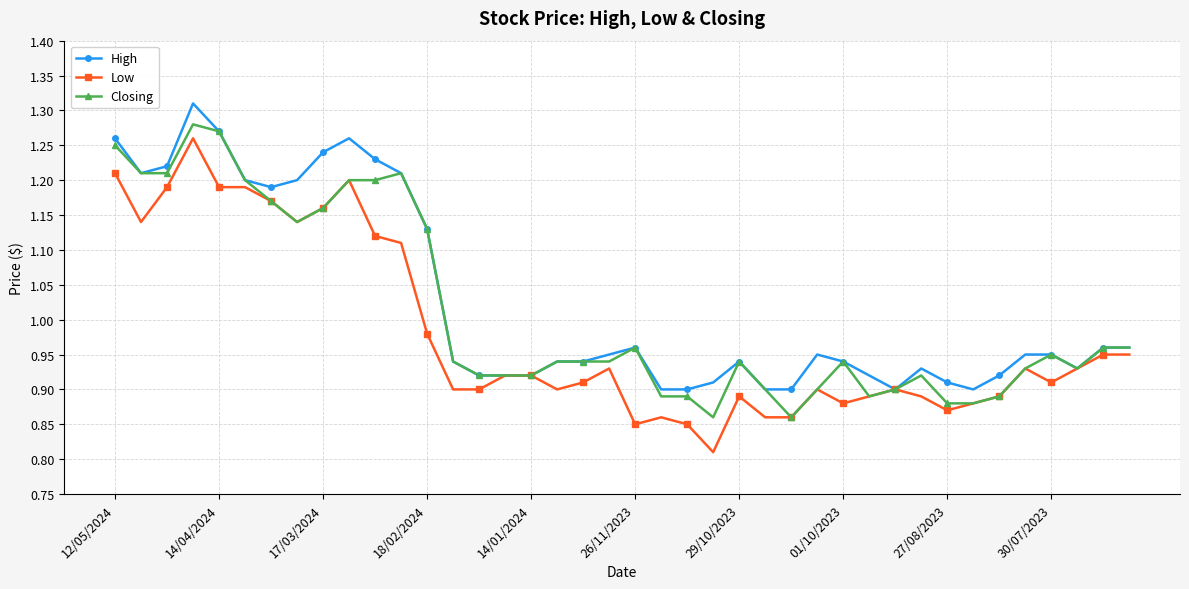

True or false: Low has more than 1 interior local peaks.

True